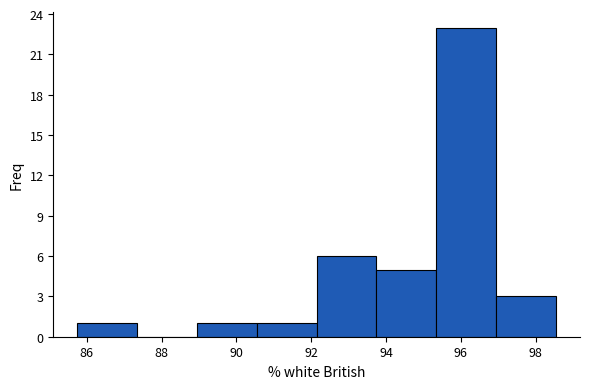

Reading left to right, transcribe this chart: for each bar, give the range it covers on the x-axis and its height. Neither the bar edges nor the heights are printed on the chart, so give them approximately, as read against the axes.

85.8 to 87.4: 1
87.4 to 89.0: 0
89.0 to 90.6: 1
90.6 to 92.2: 1
92.2 to 93.8: 6
93.8 to 95.4: 5
95.4 to 97.0: 23
97.0 to 98.6: 3